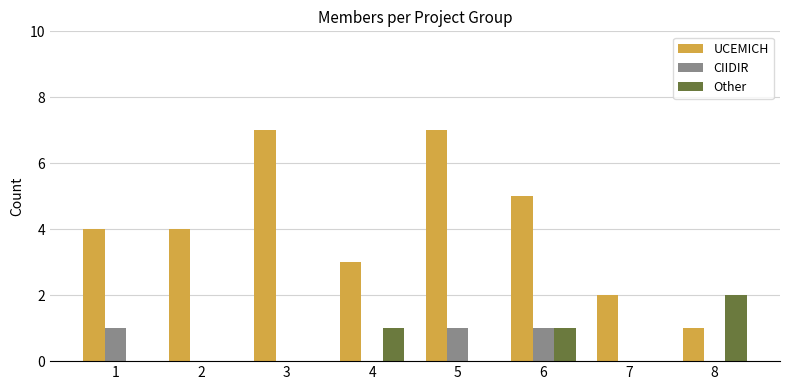

Reading right to left, list all the values displayed in this chart.

UCEMICH: 8=1	7=2	6=5	5=7	4=3	3=7	2=4	1=4
CIIDIR: 8=0	7=0	6=1	5=1	4=0	3=0	2=0	1=1
Other: 8=2	7=0	6=1	5=0	4=1	3=0	2=0	1=0